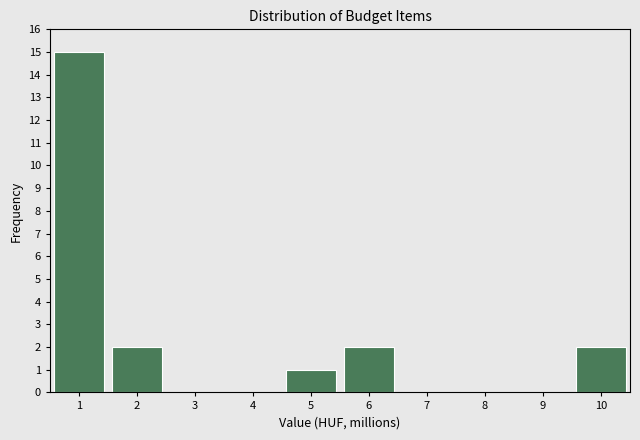

Reading left to right, extract all data points from this chart.

1=15	2=2	3=0	4=0	5=1	6=2	7=0	8=0	9=0	10=2